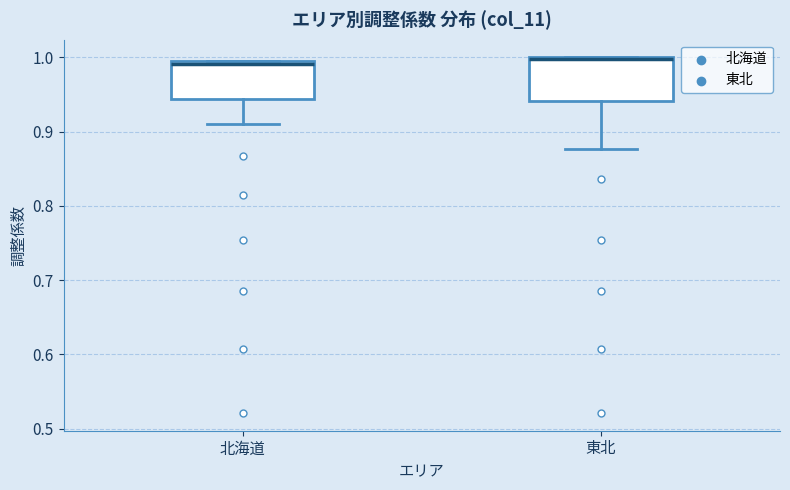

Reading left to right, read every box against the y-axis: the position of its median line, the range the box covers, and the ends of its whiskers. The values are not printed on the chart, so give them approximately, as read against the axis.

北海道: median 0.99, box 0.94 to 1.00, whiskers 0.91 to 1.00
東北: median 1.00 (drawn on the box's upper edge), box 0.94 to 1.00, whiskers 0.88 to 1.00